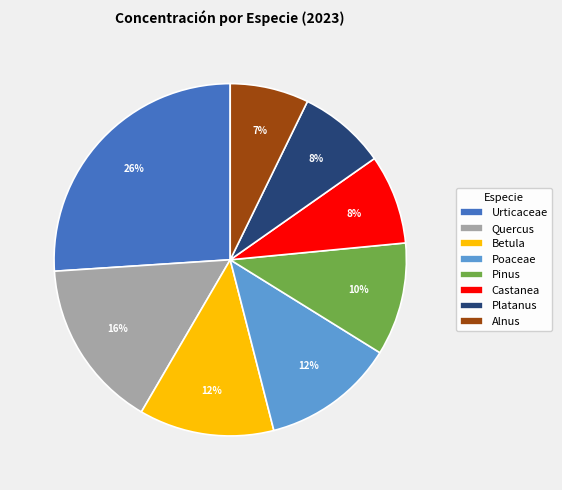

Which category has the smallest portion of the pie?

Alnus